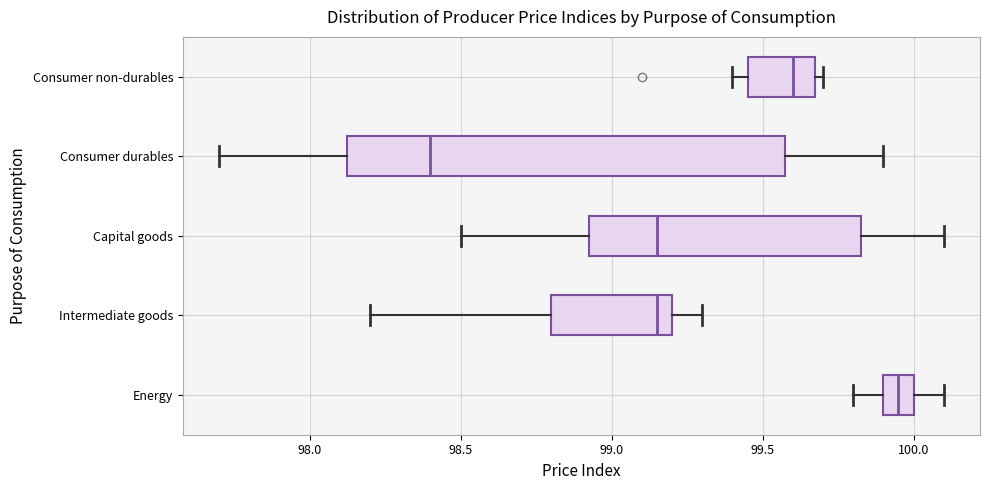

Reading bottom to top, read every box against the x-axis: the position of its median line, the range the box covers, and the ends of its whiskers. The values are not printed on the chart, so give them approximately, as read against the axis.

Energy: median 99.95, box 99.90 to 100.00, whiskers 99.80 to 100.10
Intermediate goods: median 99.15, box 98.80 to 99.20, whiskers 98.20 to 99.30
Capital goods: median 99.15, box 98.95 to 99.85, whiskers 98.50 to 100.10
Consumer durables: median 98.40, box 98.15 to 99.60, whiskers 97.70 to 99.90
Consumer non-durables: median 99.60, box 99.45 to 99.70, whiskers 99.40 to 99.70 (just right of the box's right edge)